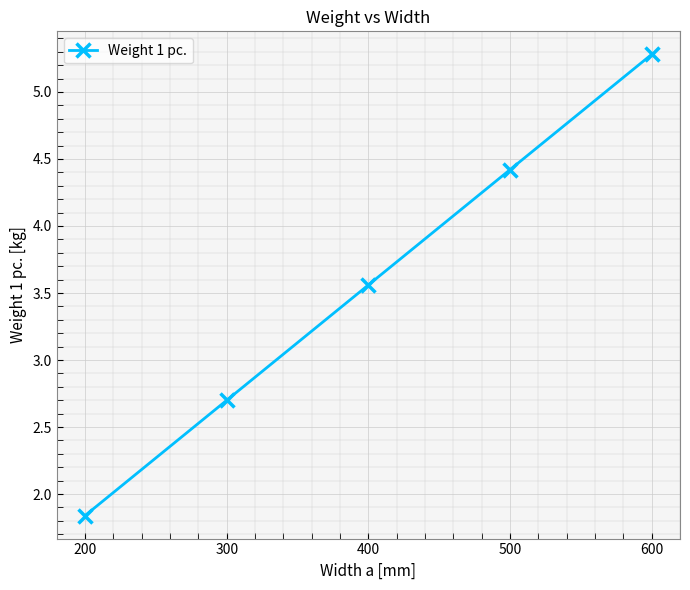

Which label corresponds to the largest value in the chart?

600